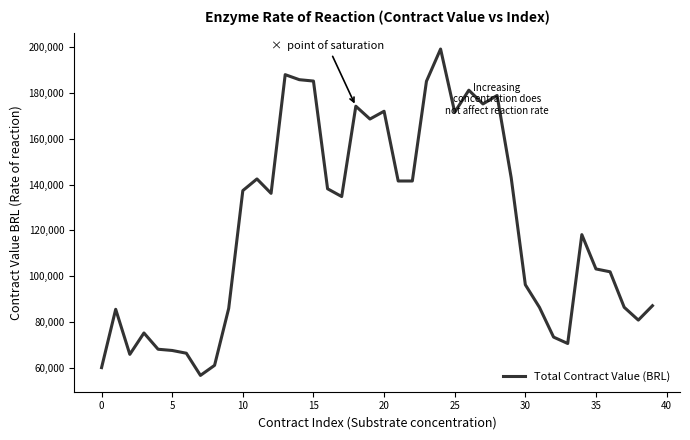

What is the maximum value shown in the chart?

199300